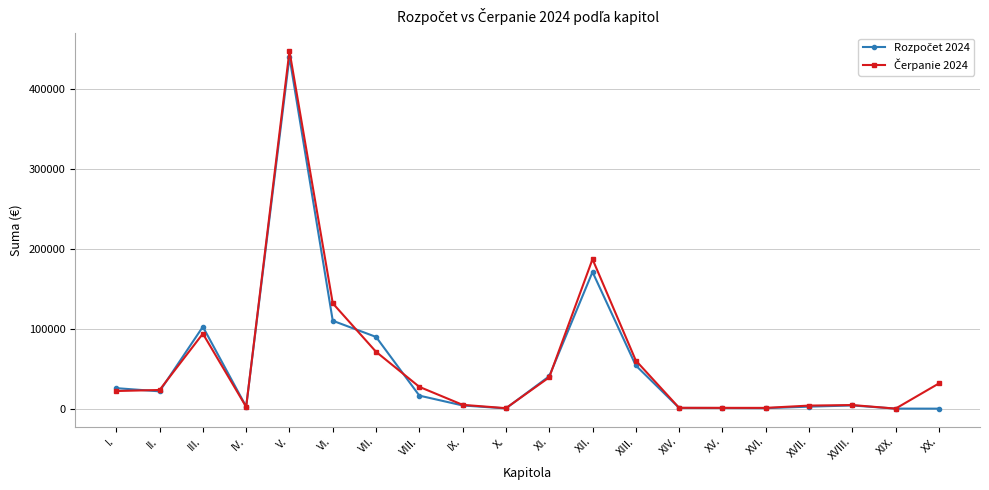

What is the greatest value displayed?

447513.8